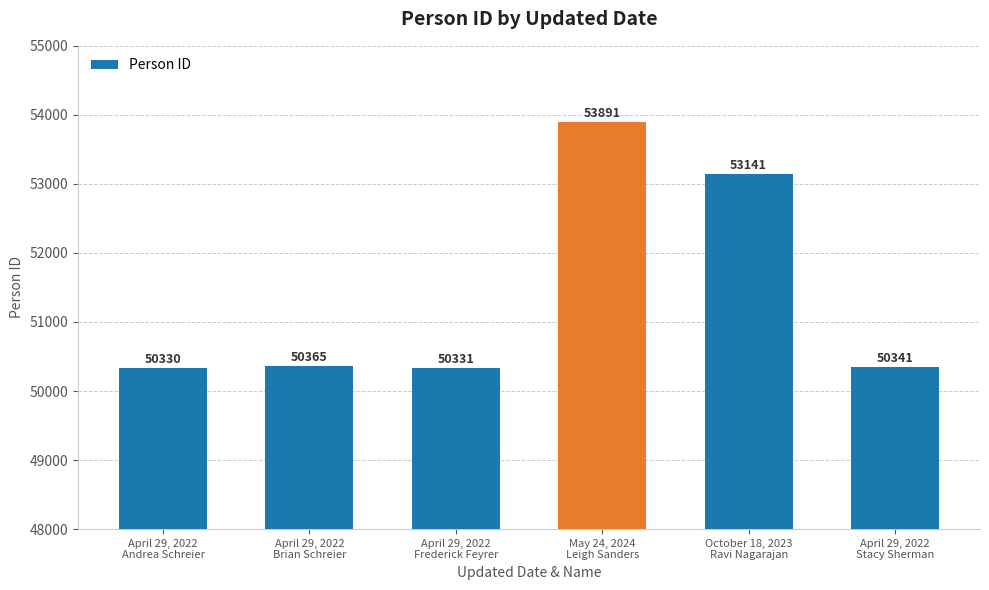

At which category does the chart reach its peak across all series?

May 24, 2024
Leigh Sanders